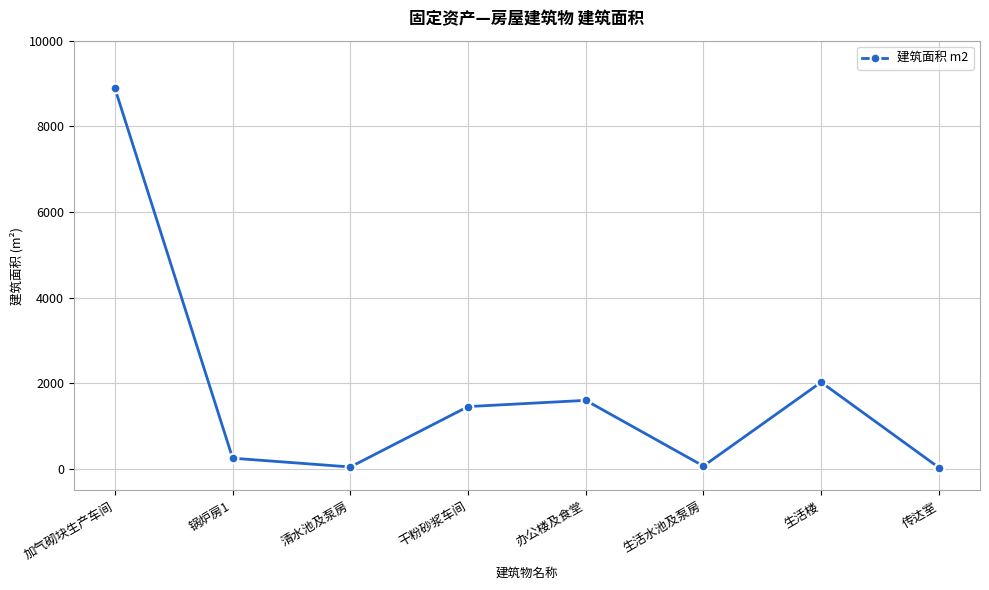

What is the sum of all values?

14382.7